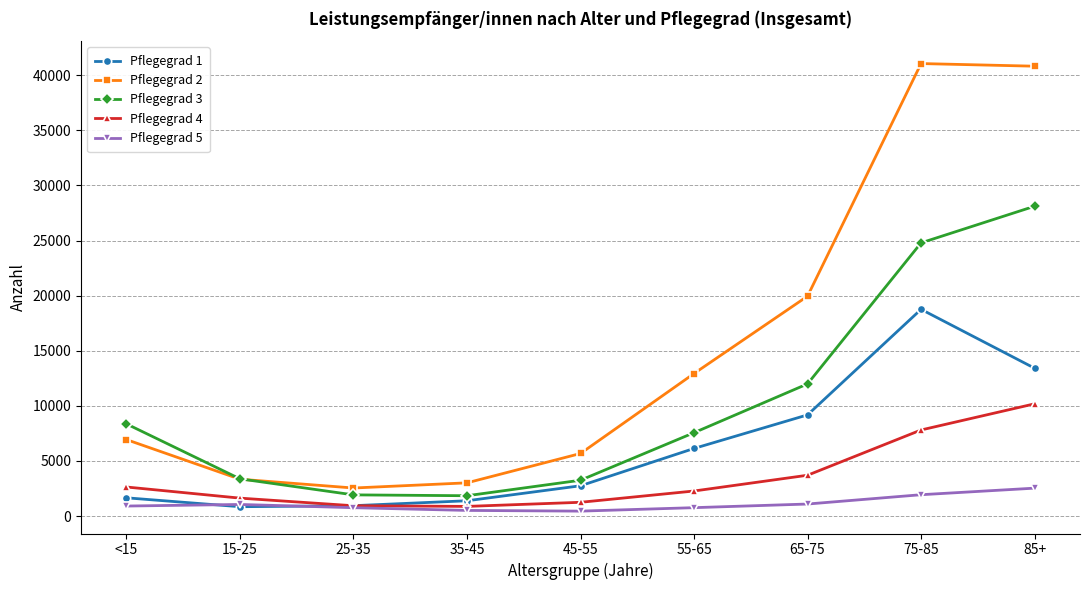

True or false: Pflegegrad 4 and Pflegegrad 2 intersect in this chart.

False